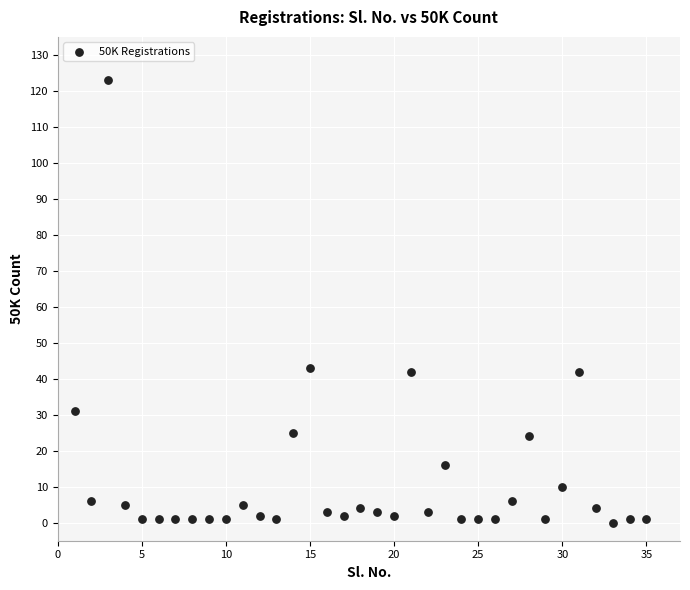

What is the range of X values (max minus min)?

34